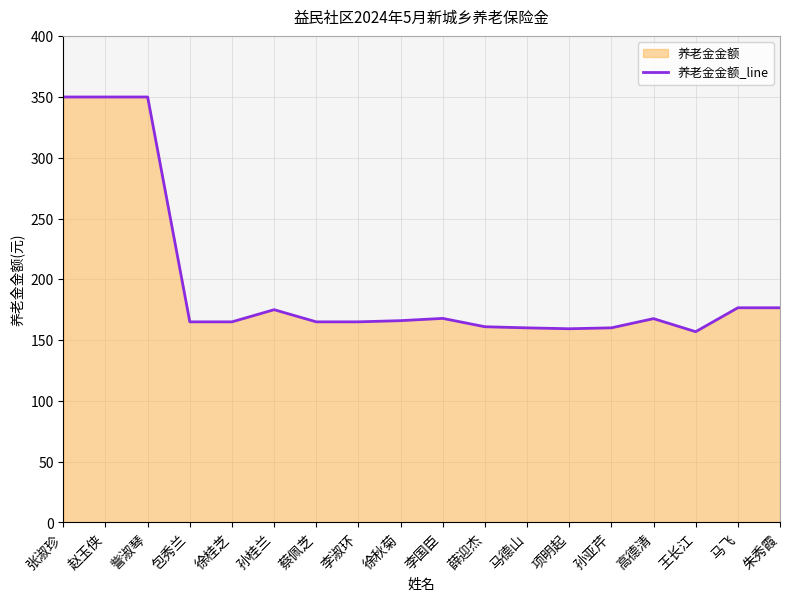

Reading right to left, extract all data points from this chart.

朱秀霞=176.6	马飞=176.6	王长江=156.9	高德清=167.6	孙亚芹=160.1	项明起=159.3	马德山=160.1	薛迎杰=161.0	李国臣=167.8	徐秋菊=166.0	李淑环=165.0	蔡佩芝=165.0	孙桂兰=175.0	徐桂芝=165.0	包秀兰=165.0	訾淑琴=350.0	赵玉侠=350.0	张淑珍=350.0